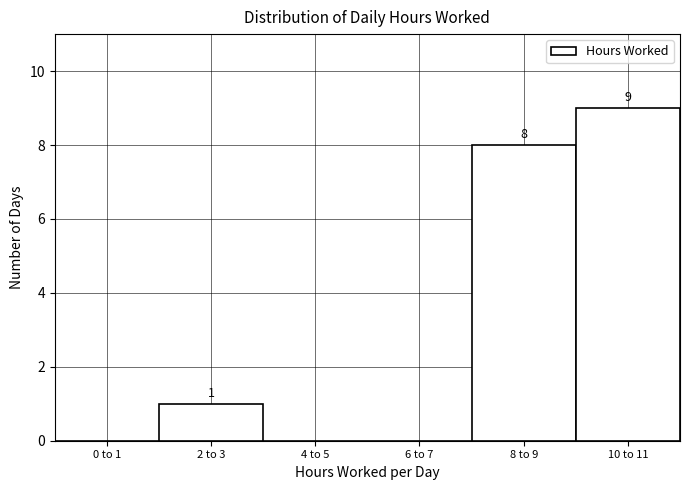

Reading left to right, transcribe all the data shown in this chart.

0 to 1=0	2 to 3=1	4 to 5=0	6 to 7=0	8 to 9=8	10 to 11=9